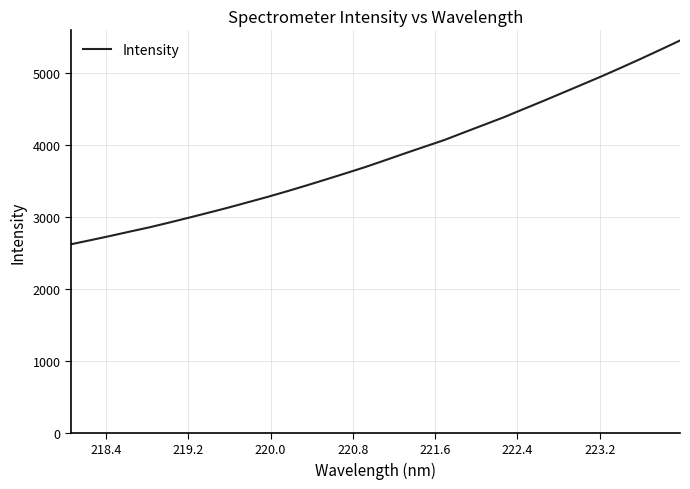

What is the minimum value shown in the chart?

2620.6